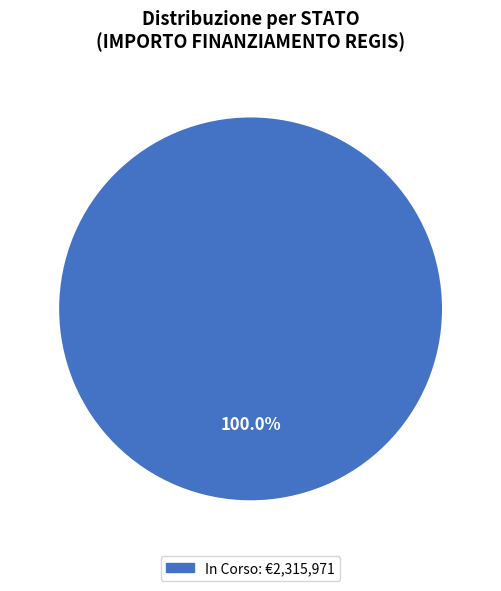

Which slice represents more than half of the pie?

In Corso